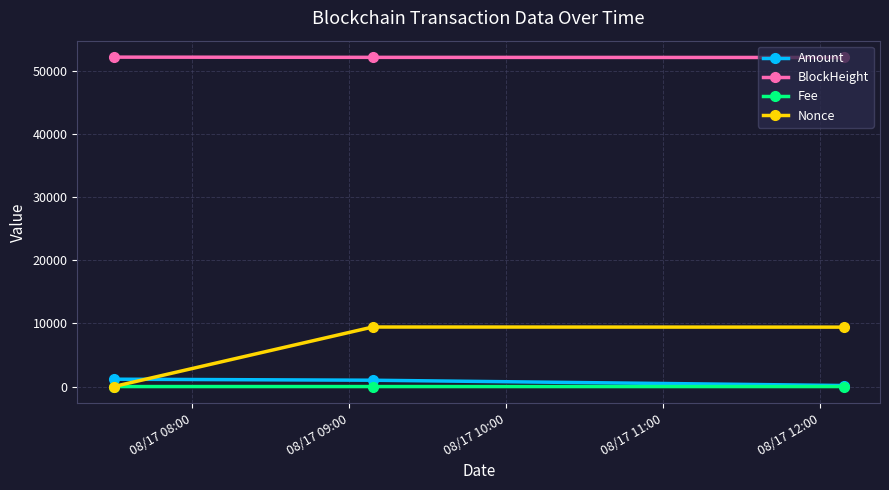

What is the maximum value for Nonce?

9421.0